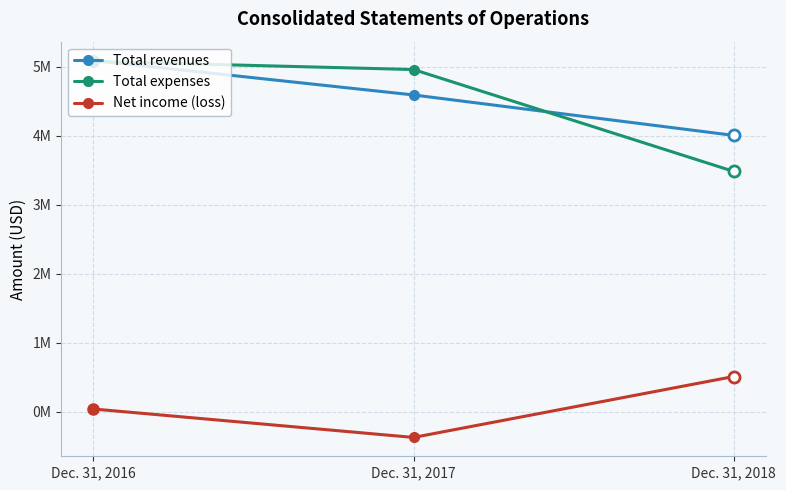

What are all the series names shown in the legend?

Total revenues, Total expenses, Net income (loss)